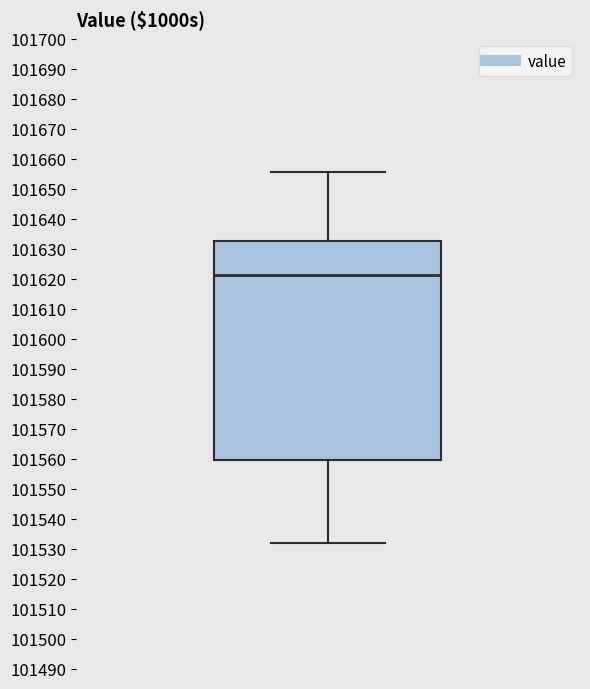

Where is the upper edge of the box on the y-axis? The values are not printed on the chart, so give them approximately, as read against the axis.

101633